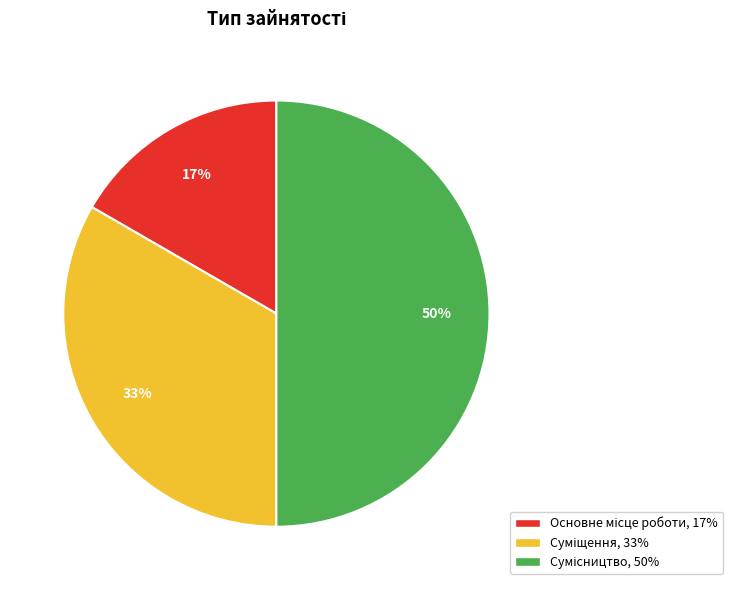

To the nearest percent, what is the difference between the largest and smallest slice percentages?

33%